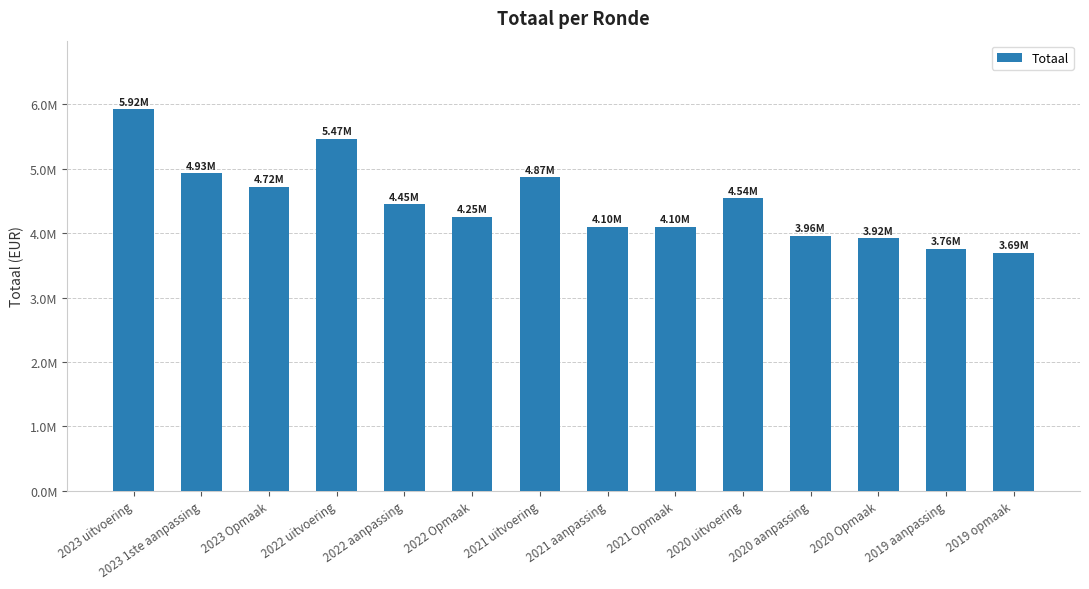

Reading left to right, what are all the values shown in this chart?

2023 uitvoering=5921517	2023 1ste aanpassing=4927560	2023 Opmaak=4723421	2022 uitvoering=5468872	2022 aanpassing=4445457	2022 Opmaak=4254636	2021 uitvoering=4865501	2021 aanpassing=4098841	2021 Opmaak=4098309	2020 uitvoering=4542475	2020 aanpassing=3962799	2020 Opmaak=3922195	2019 aanpassing=3758147	2019 opmaak=3691385